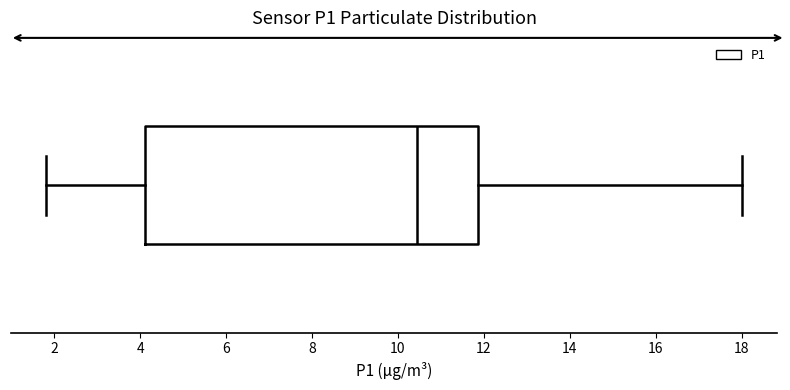

Transcribe this box plot: give where the median line is, the range the box spans, and where the two whiskers end, as read against the x-axis. The values are not printed on the chart, so give them approximately, as read against the axis.

median 10.4, box 4.2 to 11.8, whiskers 1.8 to 18.0